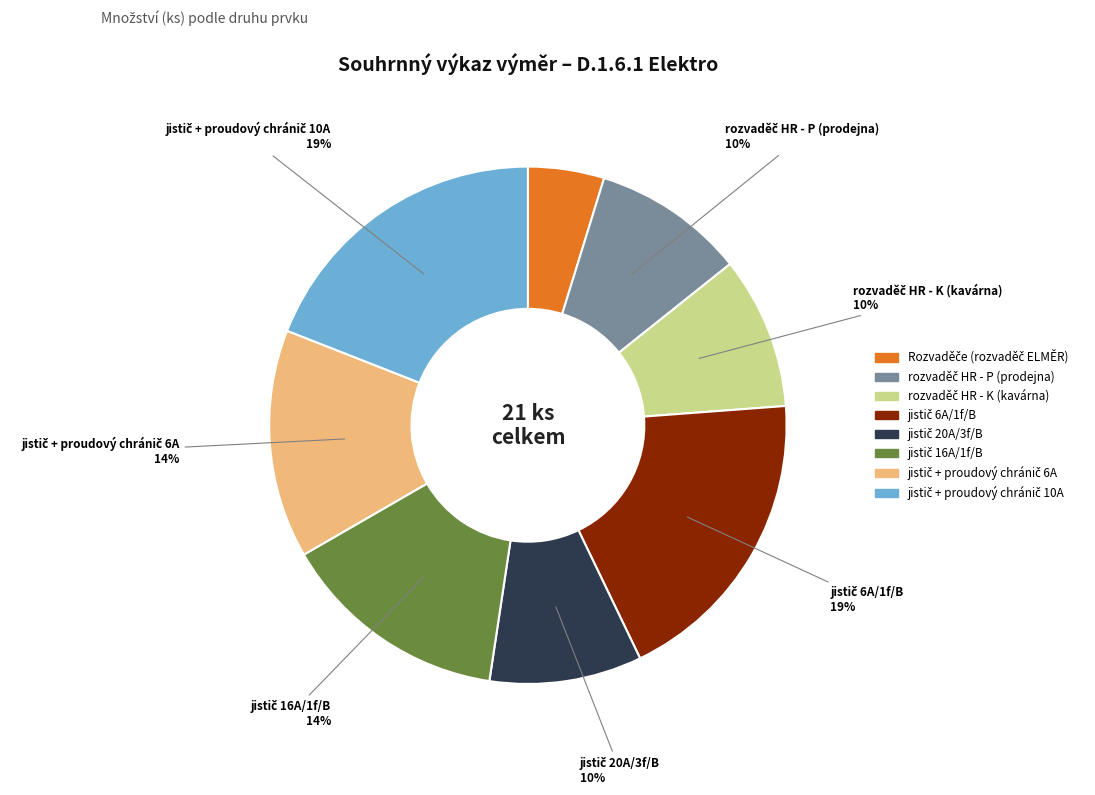

Does any single category account for the majority?

No